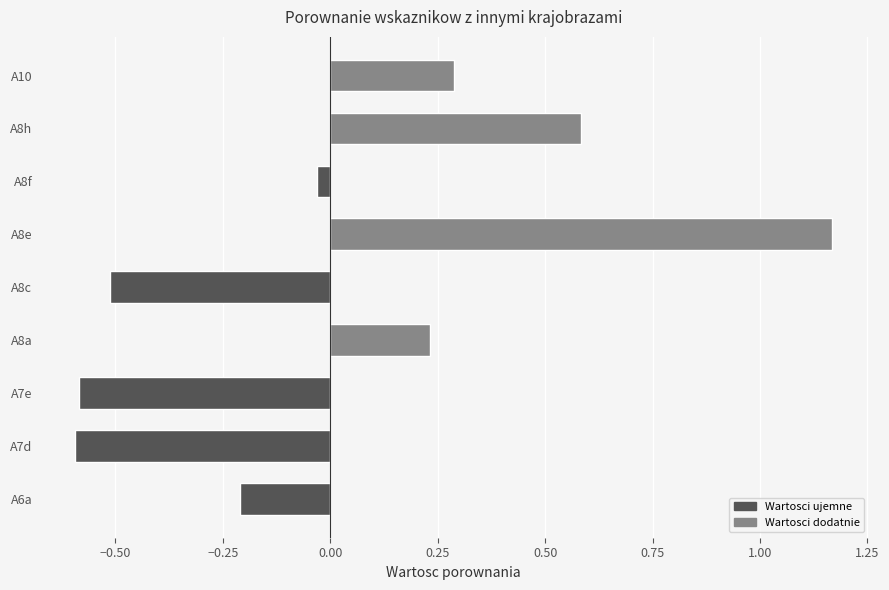

What is the difference between the values at A8e and A7e?

1.8